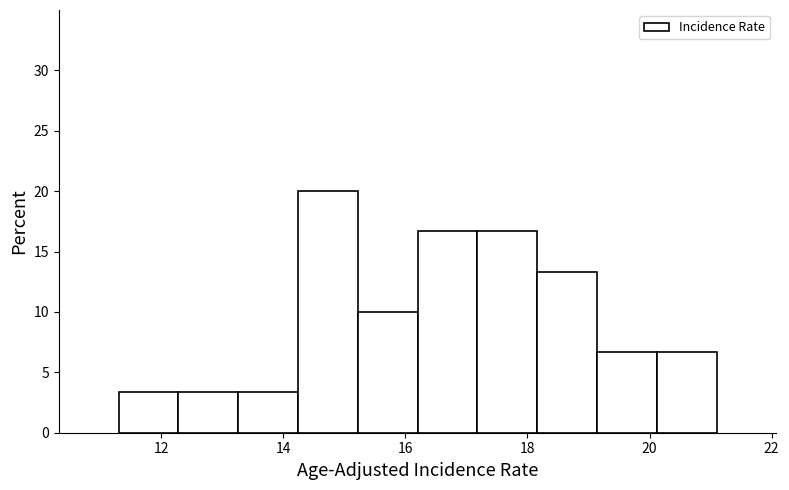

Which range on the x-axis has the tallest bar?

14.24 to 15.22